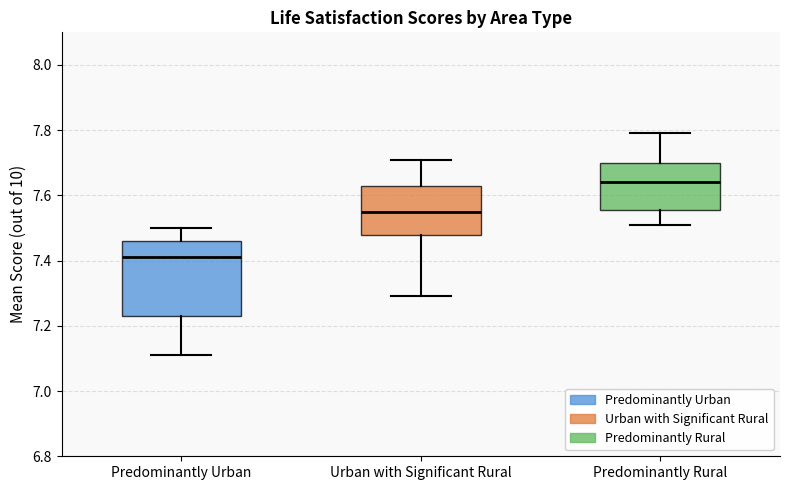

Which box is the tallest, from its lower edge to its upper edge?

Predominantly Urban